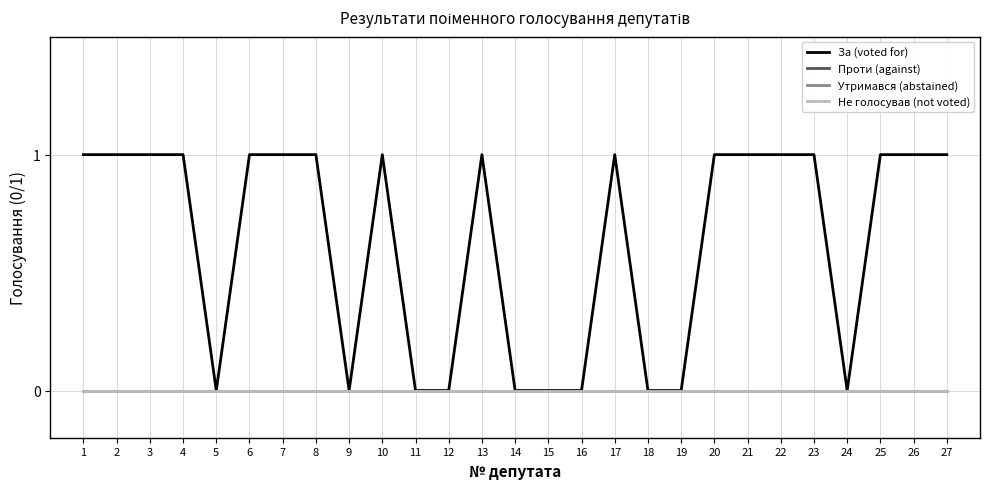

Reading right to left, transcribe all the data shown in this chart.

За (voted for): 27=1	26=1	25=1	24=0	23=1	22=1	21=1	20=1	19=0	18=0	17=1	16=0	15=0	14=0	13=1	12=0	11=0	10=1	9=0	8=1	7=1	6=1	5=0	4=1	3=1	2=1	1=1
Проти (against): 27=0	26=0	25=0	24=0	23=0	22=0	21=0	20=0	19=0	18=0	17=0	16=0	15=0	14=0	13=0	12=0	11=0	10=0	9=0	8=0	7=0	6=0	5=0	4=0	3=0	2=0	1=0
Утримався (abstained): 27=0	26=0	25=0	24=0	23=0	22=0	21=0	20=0	19=0	18=0	17=0	16=0	15=0	14=0	13=0	12=0	11=0	10=0	9=0	8=0	7=0	6=0	5=0	4=0	3=0	2=0	1=0
Не голосував (not voted): 27=0	26=0	25=0	24=0	23=0	22=0	21=0	20=0	19=0	18=0	17=0	16=0	15=0	14=0	13=0	12=0	11=0	10=0	9=0	8=0	7=0	6=0	5=0	4=0	3=0	2=0	1=0